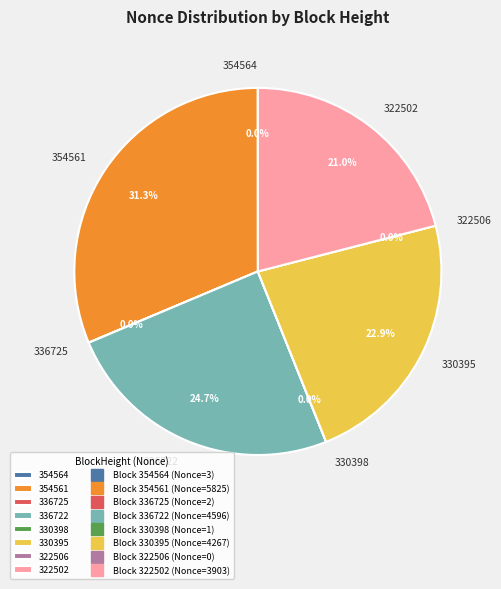

To the nearest percent, what is the combined percentage of 354564 and 354561?

31%